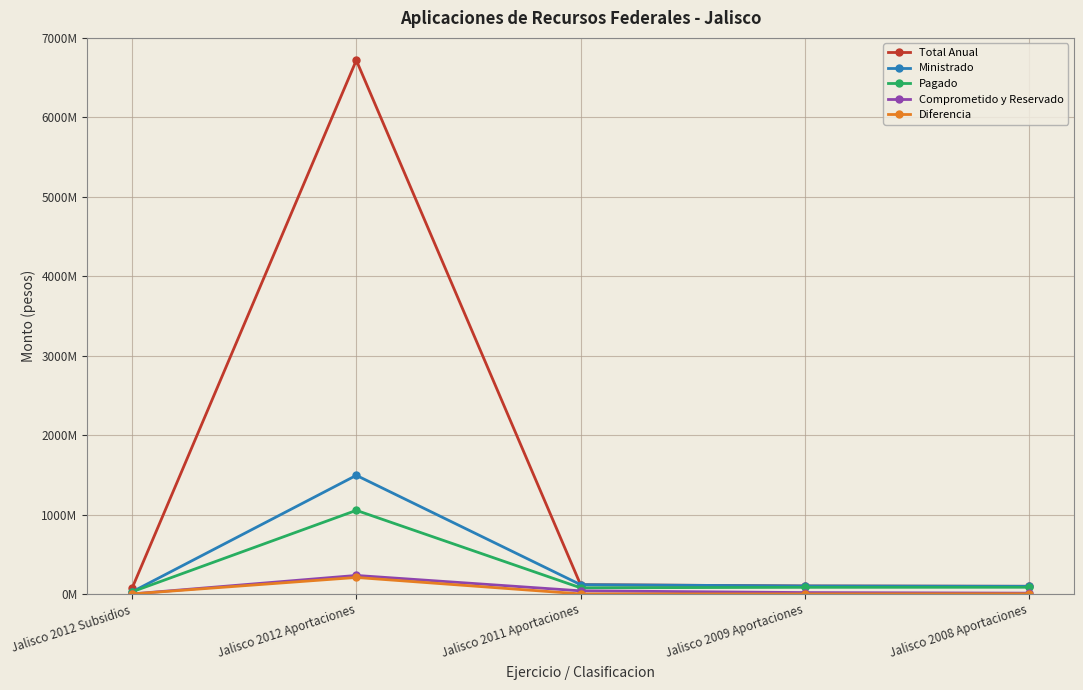

Between Jalisco 2011 Aportaciones and Jalisco 2008 Aportaciones, which is larger?

Jalisco 2011 Aportaciones